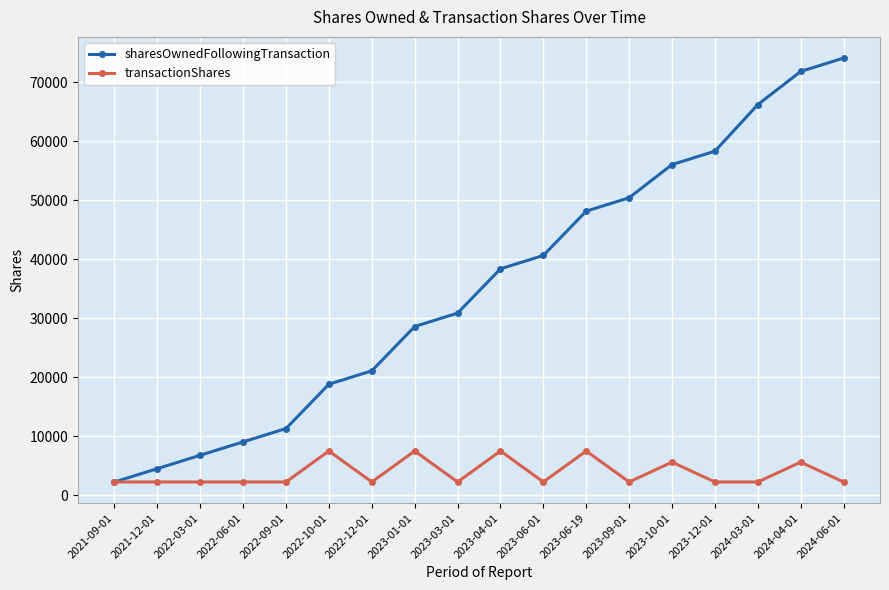

At how many categories does at least one series exceed 45034?

7